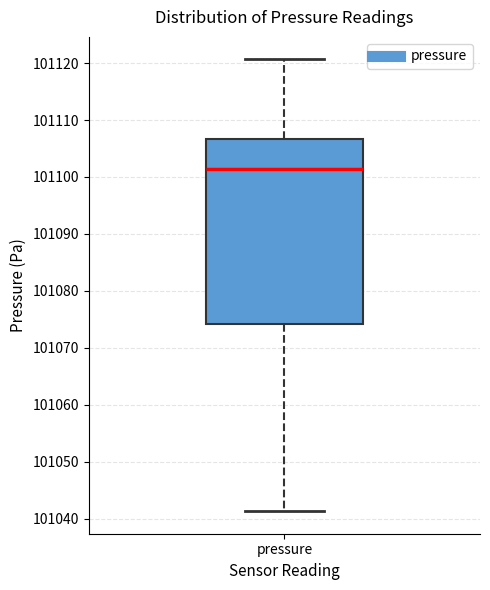

Transcribe this box plot: give where the median line is, the range the box spans, and where the two whiskers end, as read against the y-axis. The values are not printed on the chart, so give them approximately, as read against the axis.

median 101101, box 101074 to 101107, whiskers 101041 to 101121